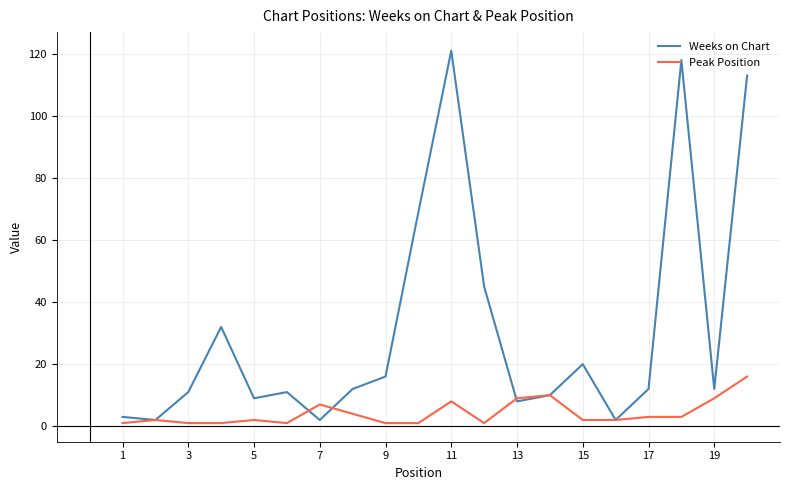

Which series has the largest range (max minus min)?

Weeks on Chart